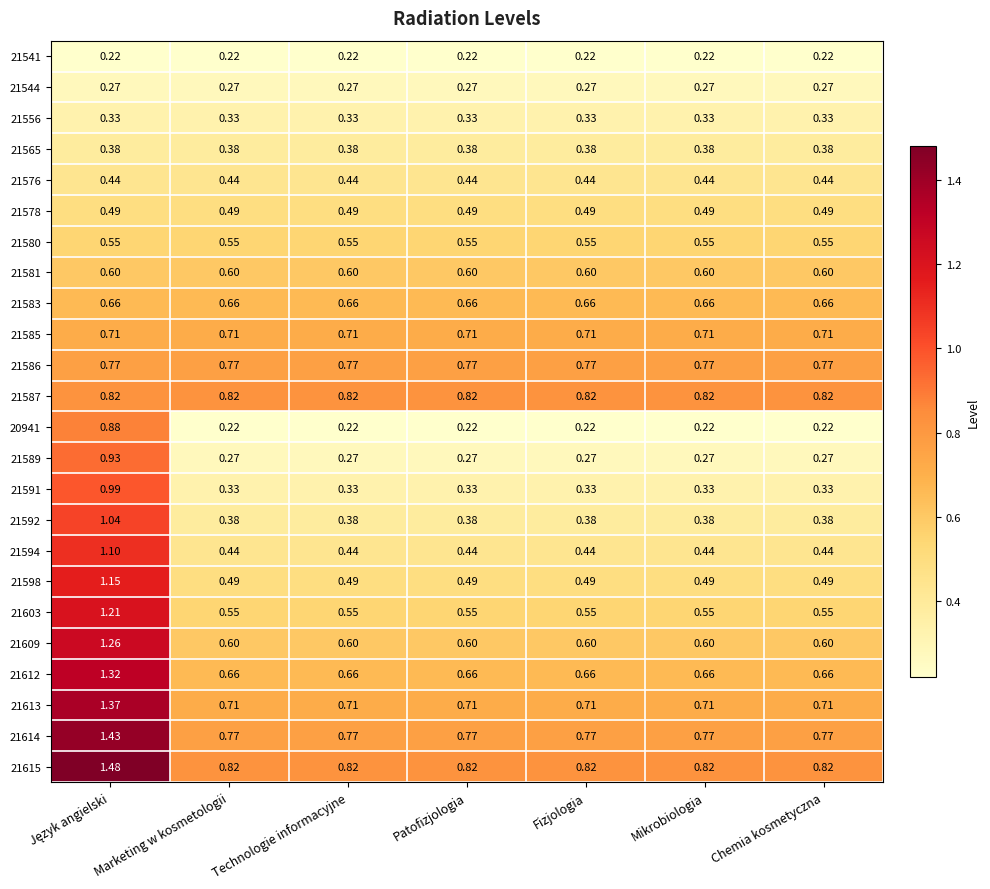

Is the value of 21585 at Technologie informacyjne greater than the value of 21586 at Technologie informacyjne?

No